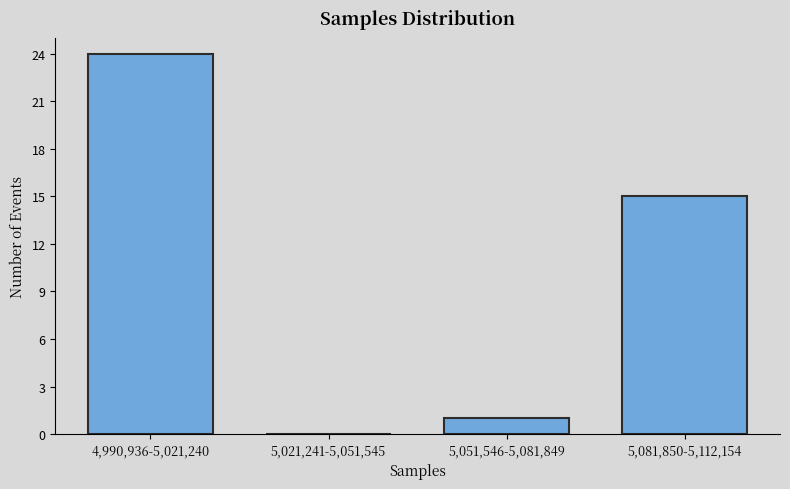

Reading left to right, what are all the values shown in this chart?

4,990,936-5,021,240=24	5,021,241-5,051,545=0	5,051,546-5,081,849=1	5,081,850-5,112,154=15